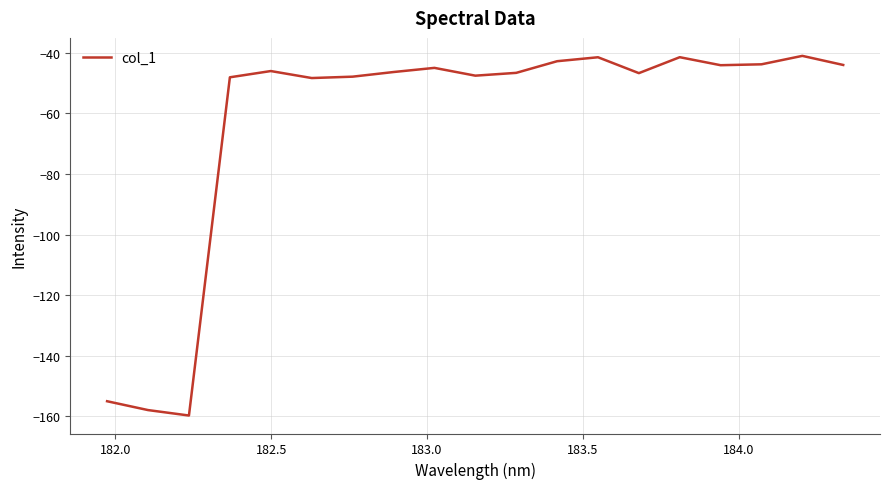

What is the difference between the maximum and minimum values?

118.7